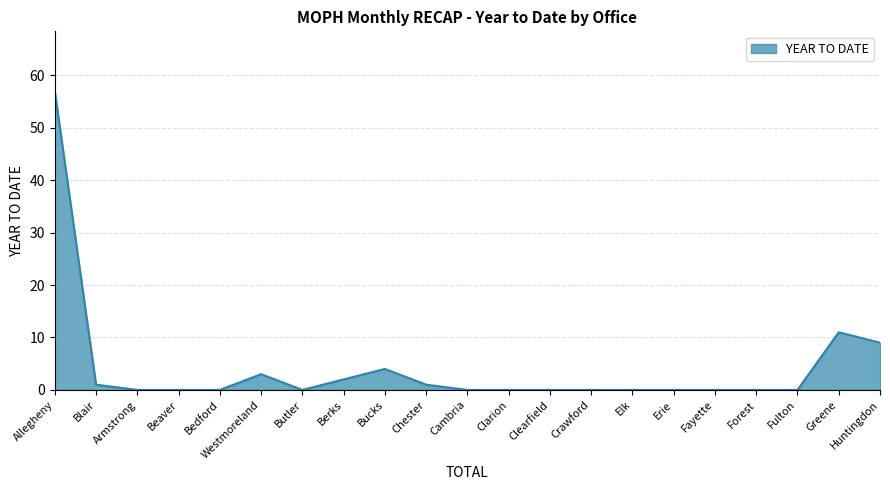

What is the difference between the maximum and minimum values?

57